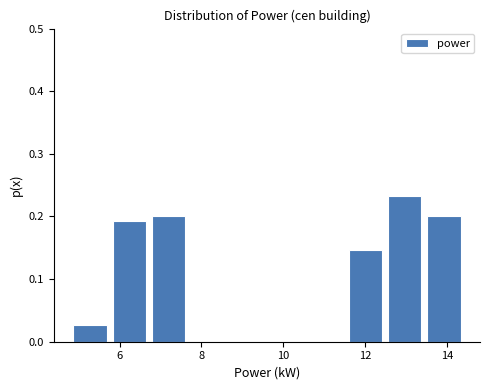

Over which range of the x-axis is the bar tallest?

12.48 to 13.44